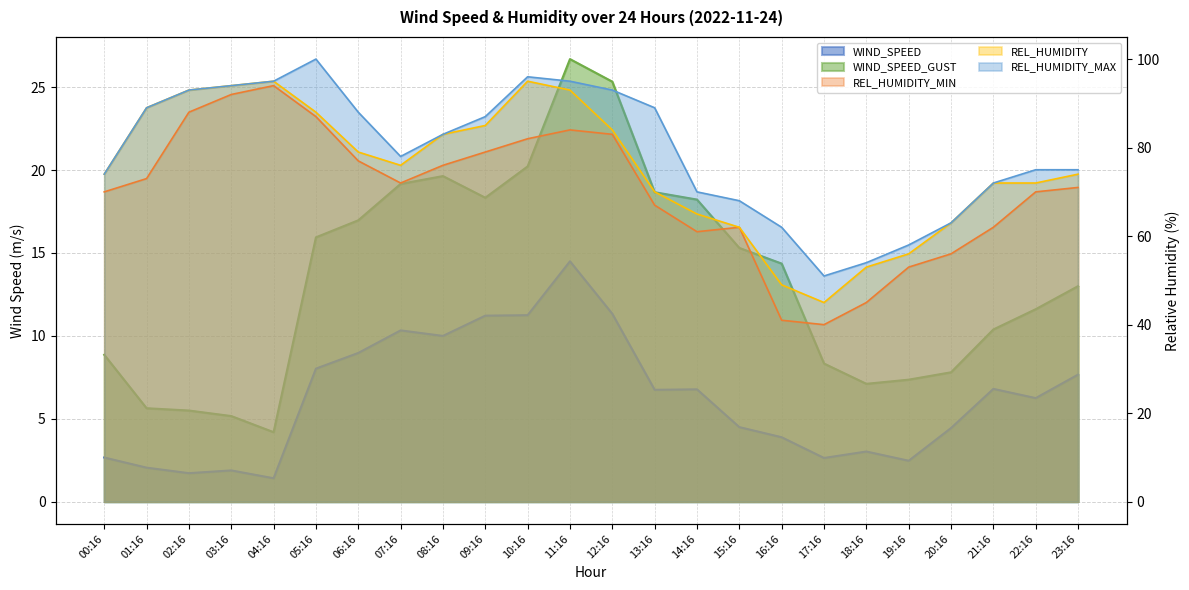

What is the highest value of the WIND_SPEED series?

14.5